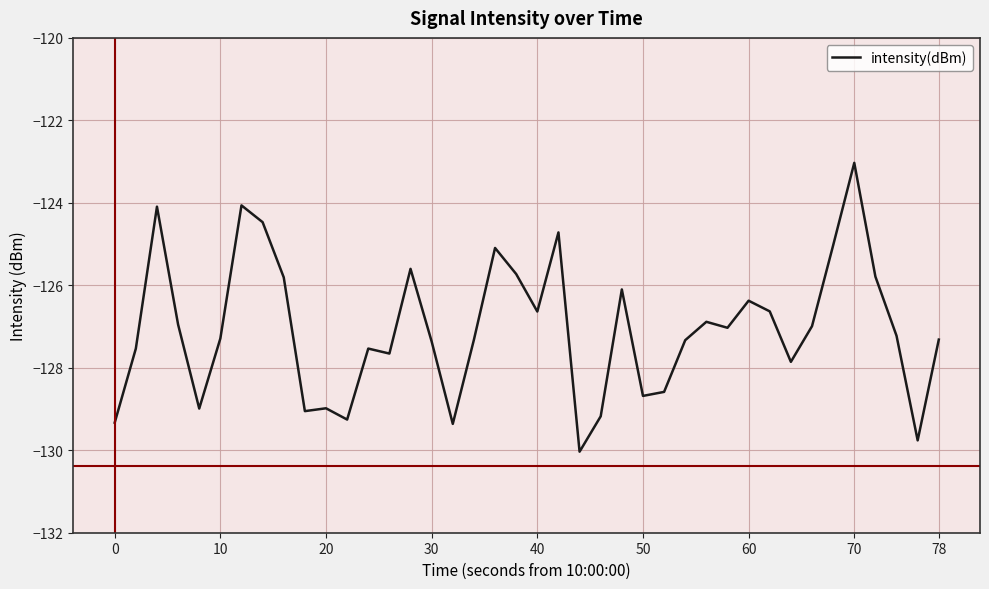

How many lines are shown in the chart?

1